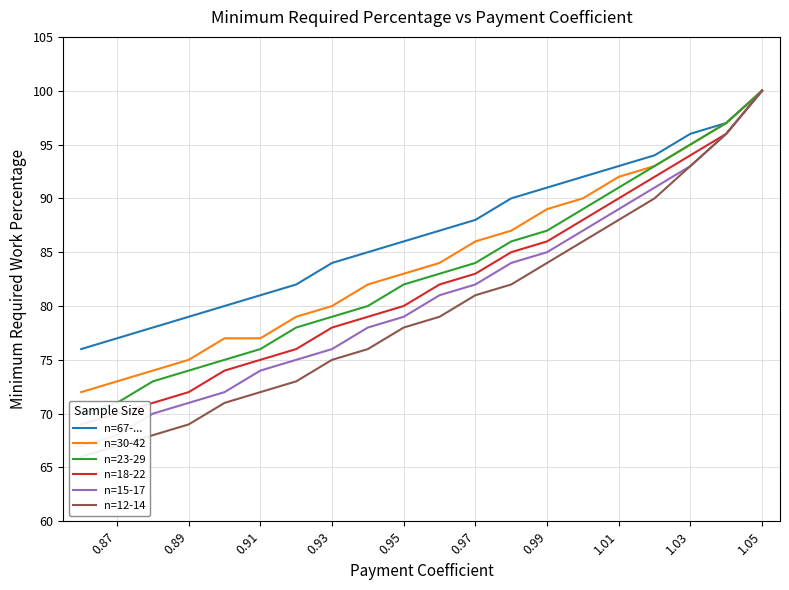

Which series has the largest range (max minus min)?

n=12-14